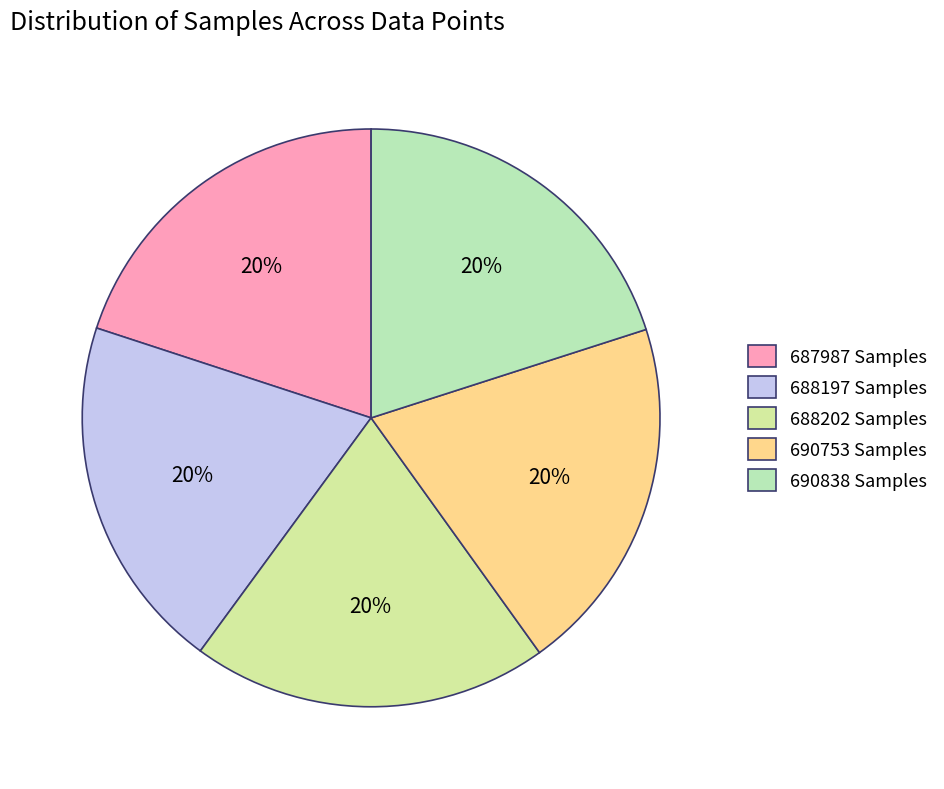

Count the number of slices in the pie.

5